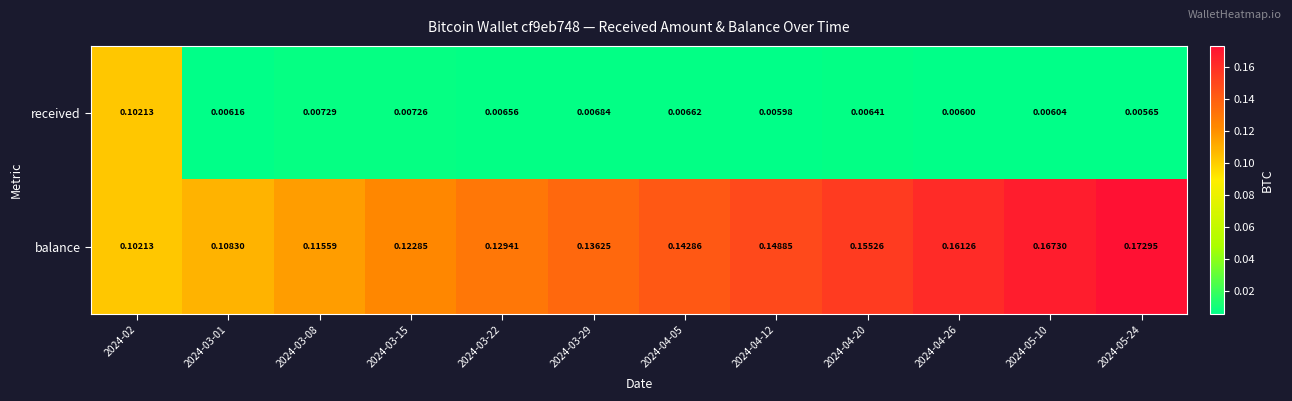

Which series has the largest total across all categories?

balance